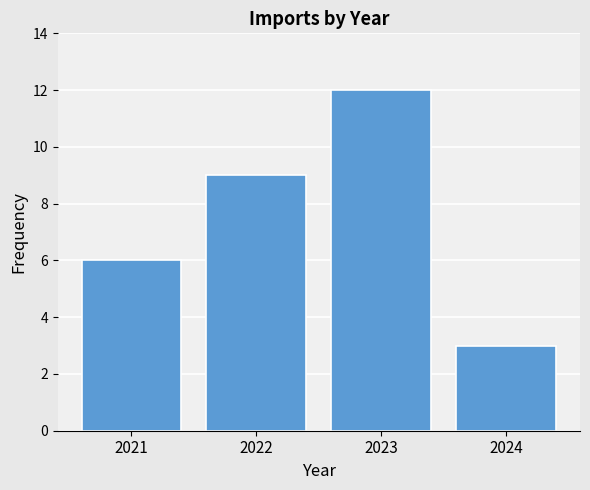

Reading left to right, transcribe all the data shown in this chart.

2021=6	2022=9	2023=12	2024=3